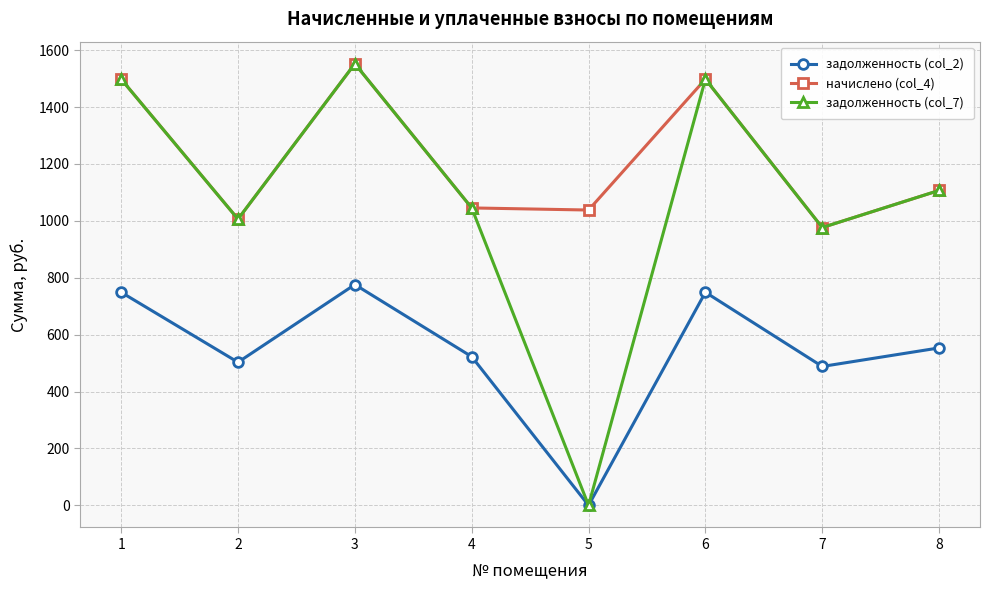

How many interior local valleys does the задолженность (col_2) series have?

3